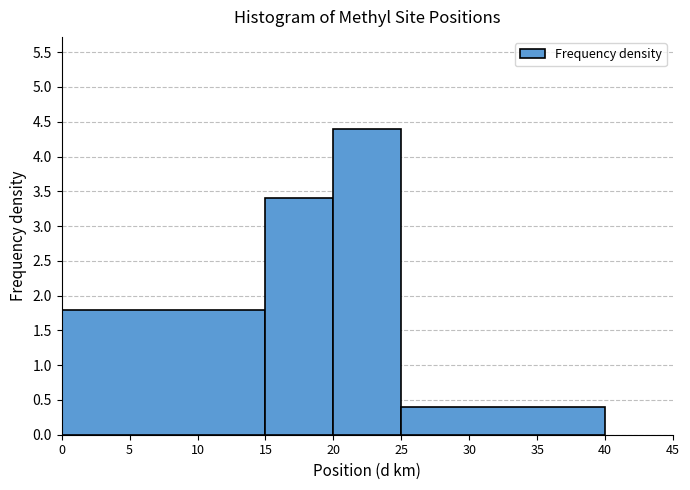

Reading left to right, transcribe this chart: for each bar, give the range it covers on the x-axis and its height. The values are not printed on the chart, so give them approximately, as read against the axis.

0 to 15: 1.8
15 to 20: 3.4
20 to 25: 4.4
25 to 40: 0.4